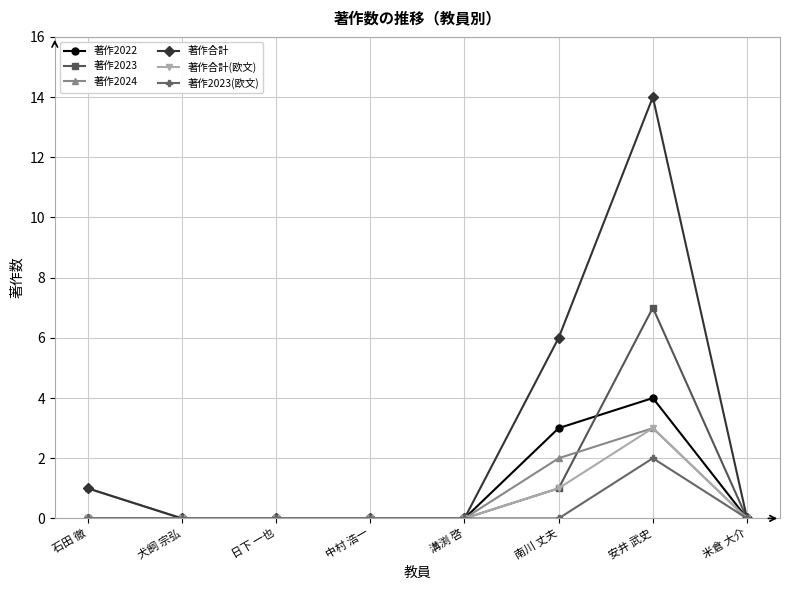

Reading left to right, list all the values displayed in this chart.

著作2022: 石田 徹=0	犬飼 宗弘=0	日下 一也=0	中村 浩一=0	溝渕 啓=0	南川 丈夫=3	安井 武史=4	米倉 大介=0
著作2023: 石田 徹=0	犬飼 宗弘=0	日下 一也=0	中村 浩一=0	溝渕 啓=0	南川 丈夫=1	安井 武史=7	米倉 大介=0
著作2024: 石田 徹=1	犬飼 宗弘=0	日下 一也=0	中村 浩一=0	溝渕 啓=0	南川 丈夫=2	安井 武史=3	米倉 大介=0
著作合計: 石田 徹=1	犬飼 宗弘=0	日下 一也=0	中村 浩一=0	溝渕 啓=0	南川 丈夫=6	安井 武史=14	米倉 大介=0
著作合計(欧文): 石田 徹=0	犬飼 宗弘=0	日下 一也=0	中村 浩一=0	溝渕 啓=0	南川 丈夫=1	安井 武史=3	米倉 大介=0
著作2023(欧文): 石田 徹=0	犬飼 宗弘=0	日下 一也=0	中村 浩一=0	溝渕 啓=0	南川 丈夫=0	安井 武史=2	米倉 大介=0